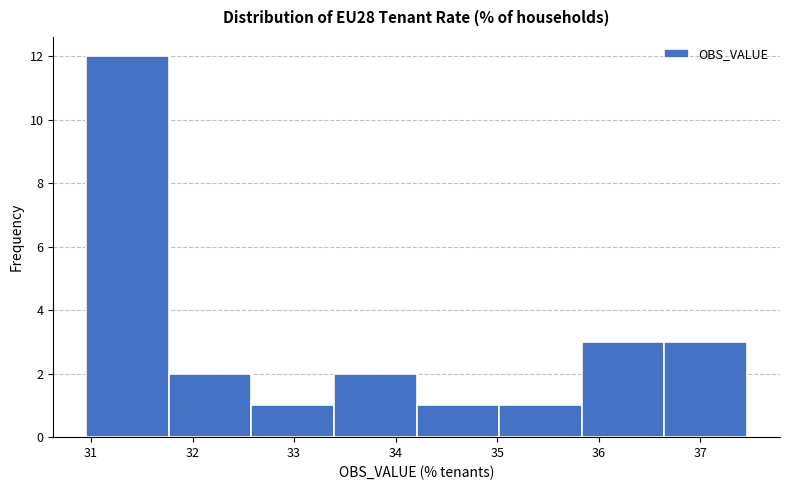

What is the height of the bar covering 33.4 to 34.2 on the x-axis? Neither the bar edges nor the heights are printed on the chart, so give them approximately, as read against the axes.

2